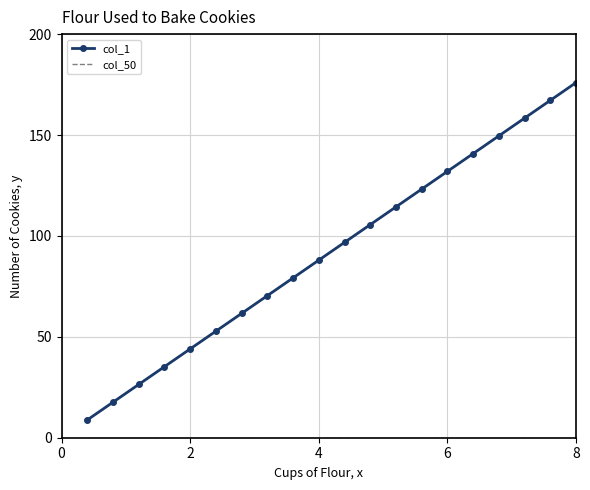

What is the maximum value shown in the chart?

176.0